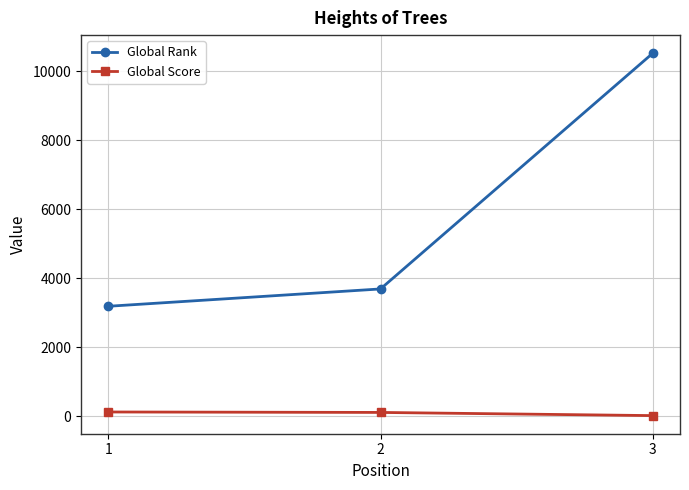

What is the approximate value of Global Rank at 3, to the nearest 50?

10550